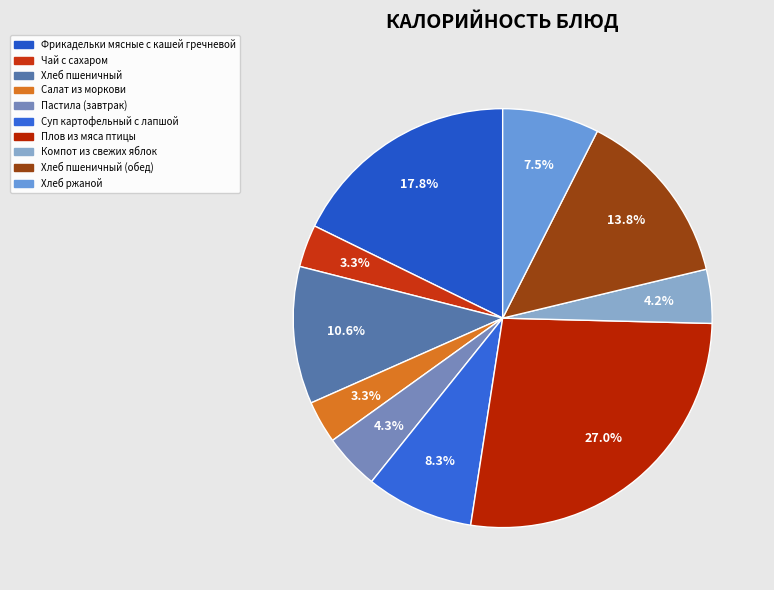

What is the smallest slice in the pie chart?

Чай с сахаром